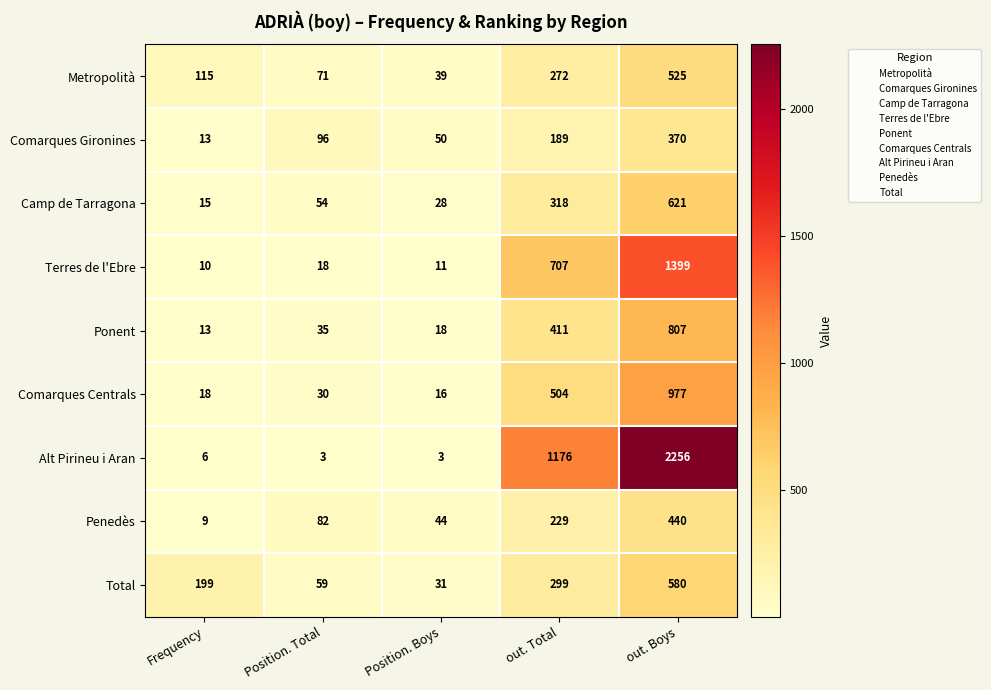

Which series changed the most between out. Total and out. Boys?

Alt Pirineu i Aran